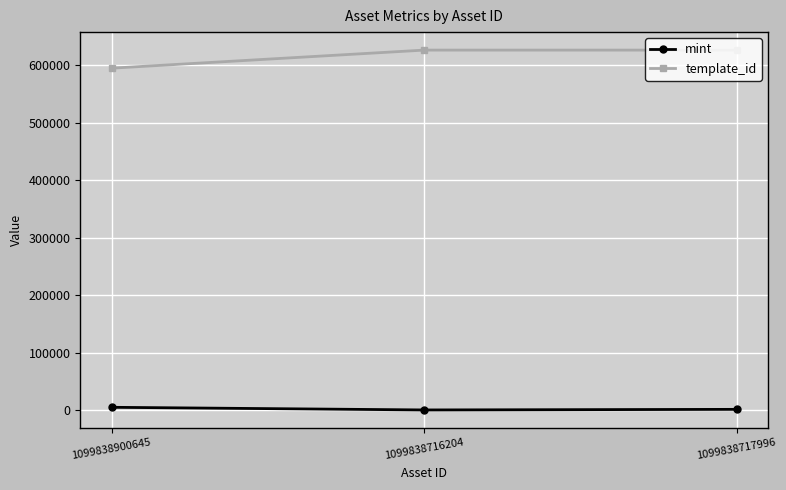

Which series changed the most between 1099838900645 and 1099838717996?

template_id